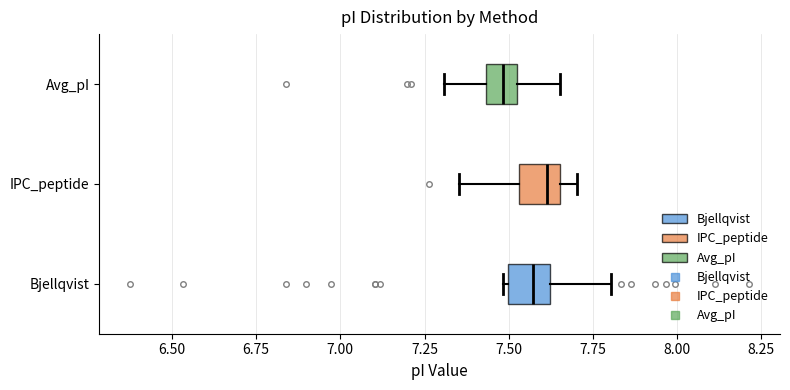

Which box's median line is the furthest to the left?

Avg_pI